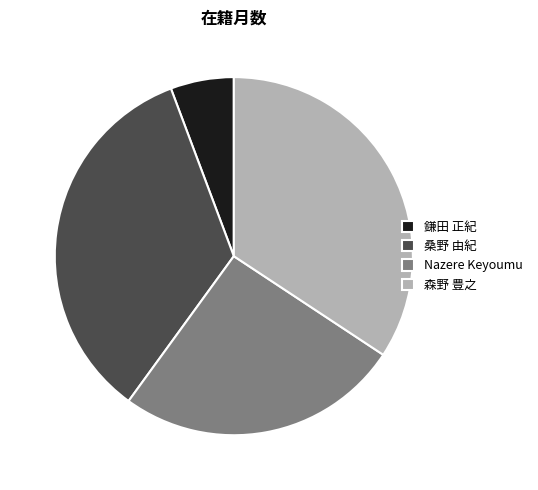

Do 森野 豊之 and 桑野 由紀 together represent more than half of the pie?

Yes